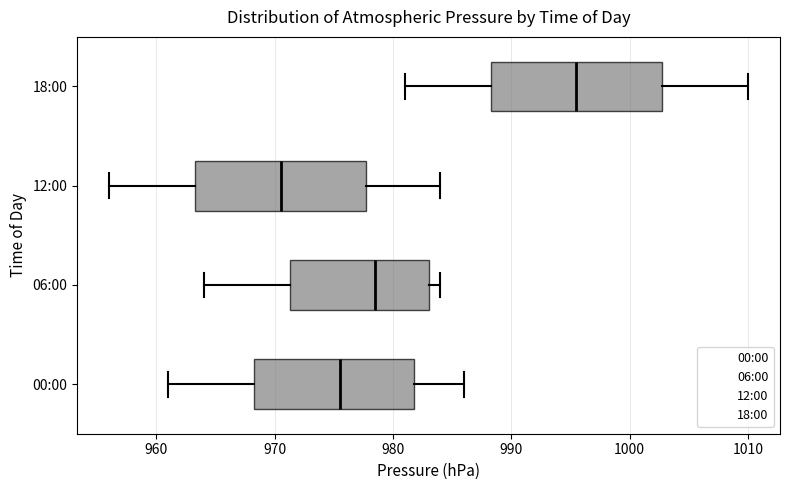

Reading bottom to top, transcribe this box plot: for each box, give where its median line is, the range the box spans, and where its two whiskers end, as read against the x-axis. The values are not printed on the chart, so give them approximately, as read against the axis.

00:00: median 976, box 968 to 982, whiskers 961 to 986
06:00: median 979, box 971 to 983, whiskers 964 to 984
12:00: median 971, box 963 to 978, whiskers 956 to 984
18:00: median 996, box 988 to 1003, whiskers 981 to 1010